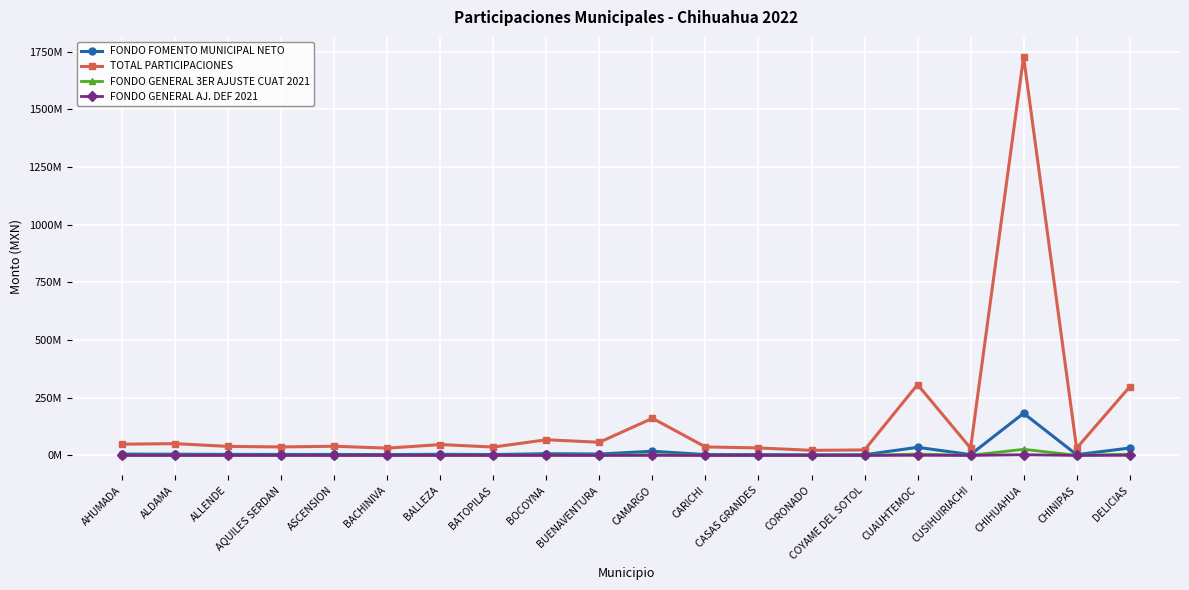

What are all the series names shown in the legend?

FONDO FOMENTO MUNICIPAL NETO, TOTAL PARTICIPACIONES, FONDO GENERAL 3ER AJUSTE CUAT 2021, FONDO GENERAL AJ. DEF 2021